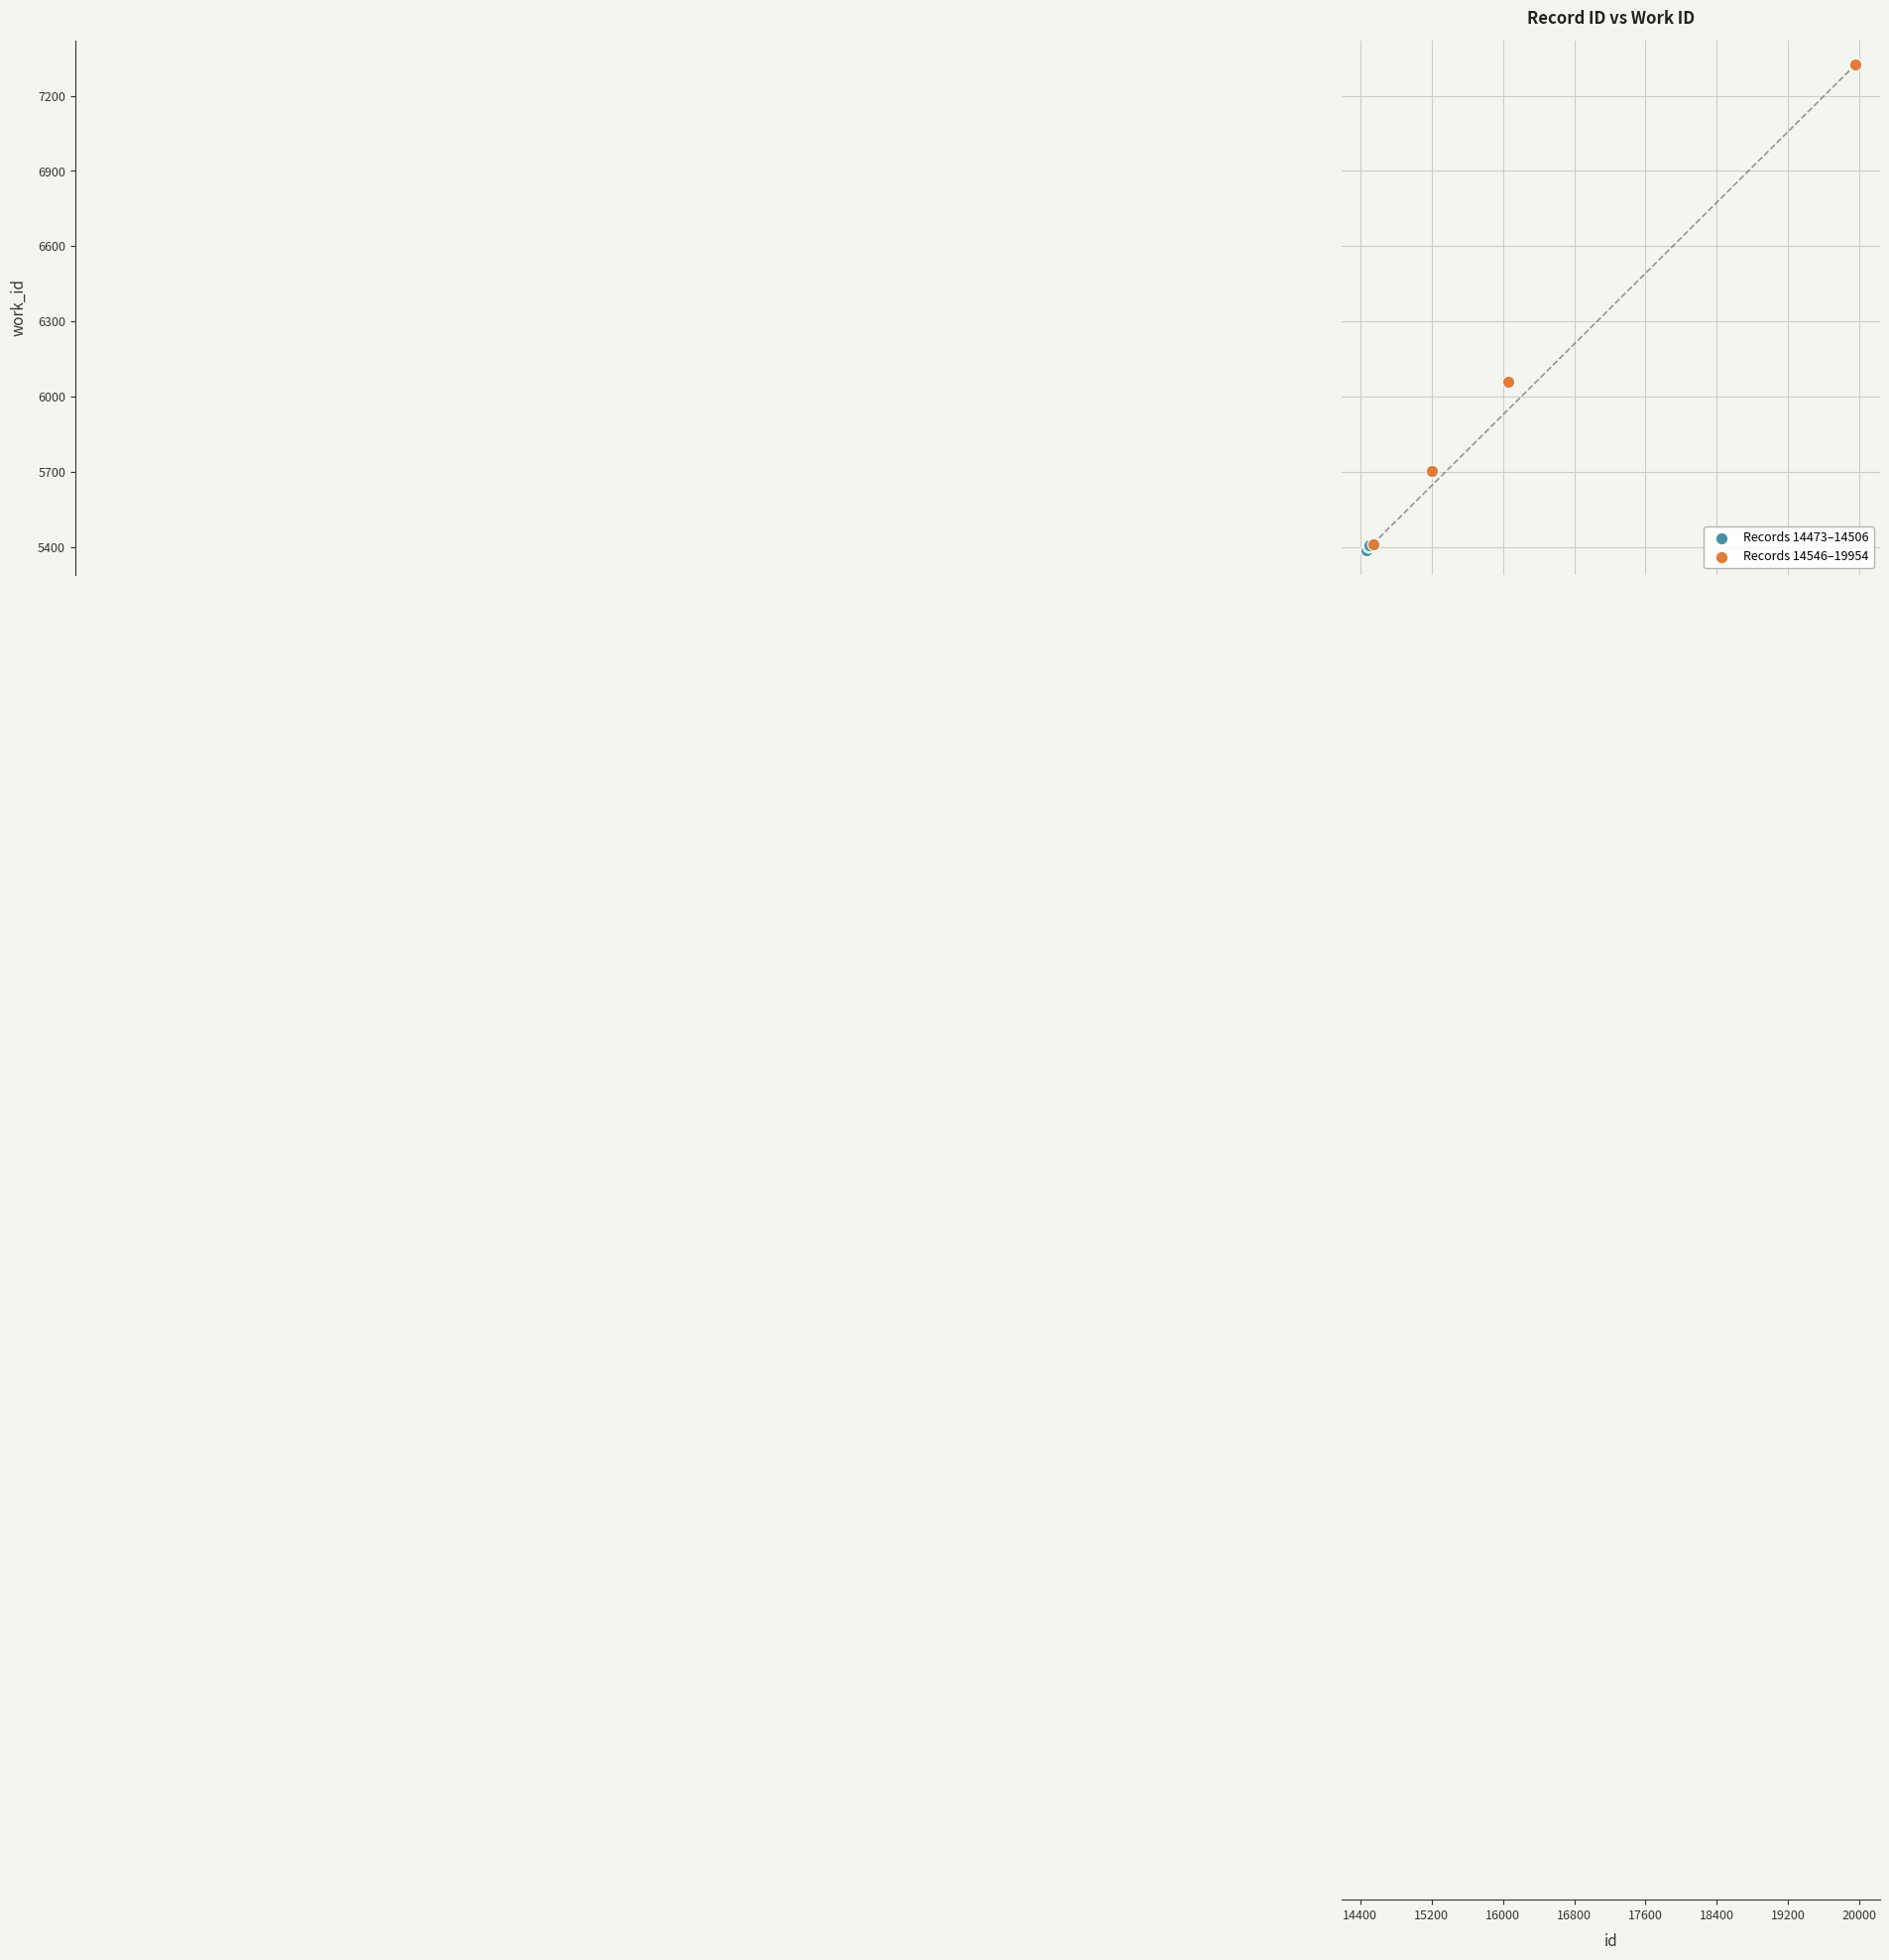

Which series contains the highest Y value?

Records 14546–19954